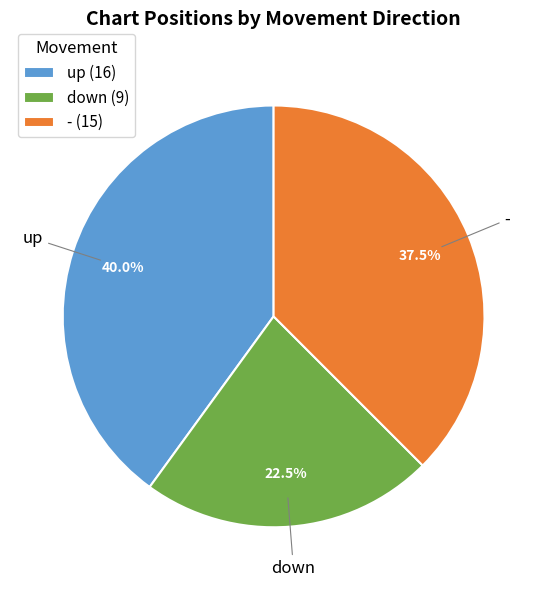

To the nearest percent, what is the difference between the - and down slice percentages?

15%